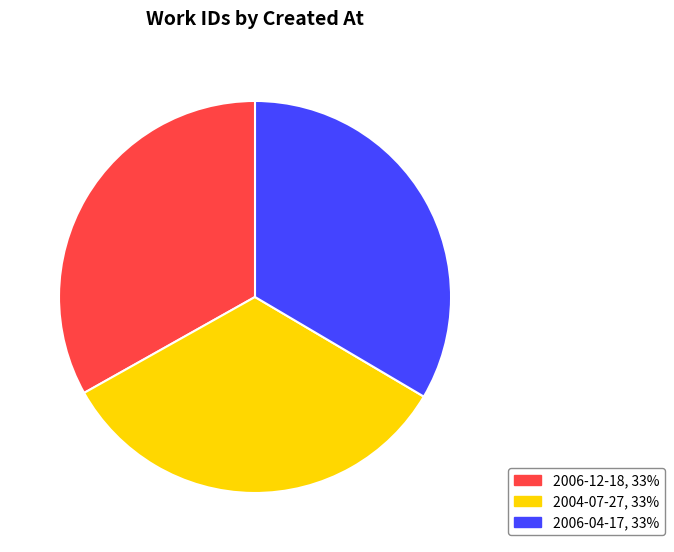

Is the sum of 2004-07-27 and 2006-12-18 greater than half?

Yes